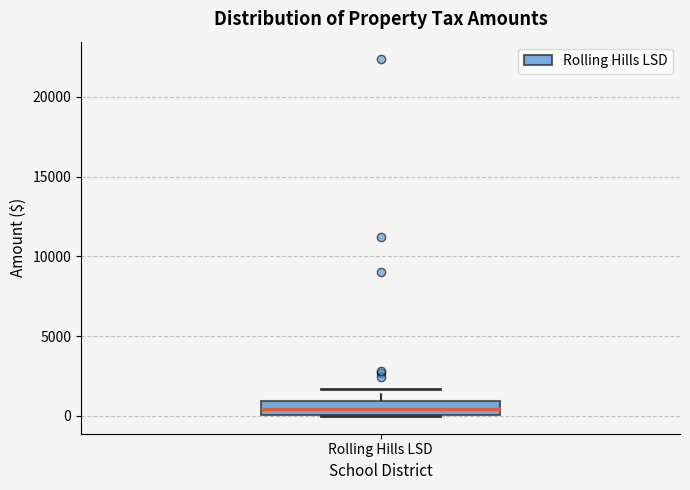

Where does the median line of the box for Rolling Hills LSD sit on the y-axis? The values are not printed on the chart, so give them approximately, as read against the axis.

500